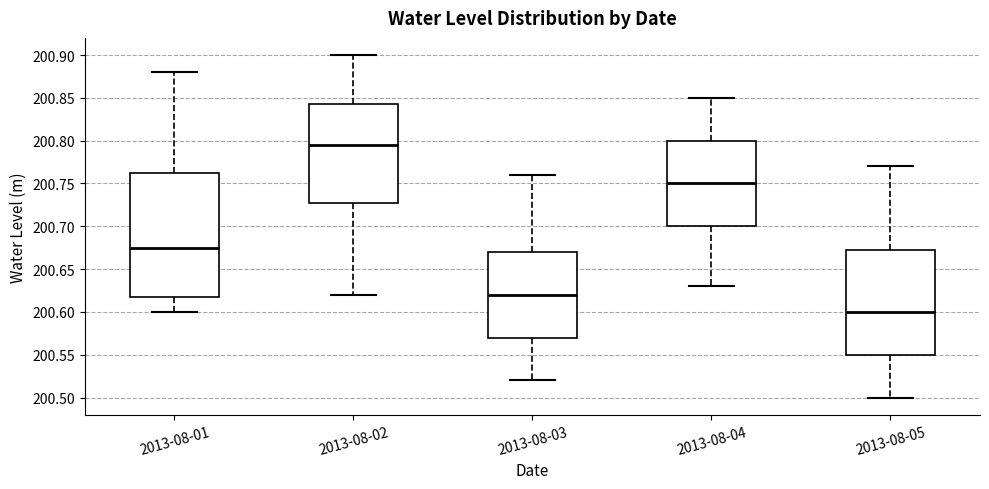

Reading left to right, read every box against the y-axis: the position of its median line, the range the box covers, and the ends of its whiskers. The values are not printed on the chart, so give them approximately, as read against the axis.

2013-08-01: median 200.675, box 200.620 to 200.765, whiskers 200.600 to 200.880
2013-08-02: median 200.795, box 200.730 to 200.845, whiskers 200.620 to 200.900
2013-08-03: median 200.620, box 200.570 to 200.670, whiskers 200.520 to 200.760
2013-08-04: median 200.750, box 200.700 to 200.800, whiskers 200.630 to 200.850
2013-08-05: median 200.600, box 200.550 to 200.675, whiskers 200.500 to 200.770